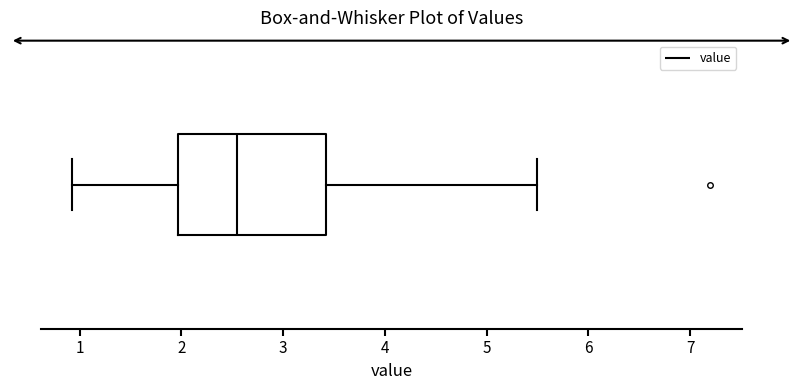

Read this box plot against the x-axis: the position of the median line, the range covered by the box, and the ends of both whiskers. The values are not printed on the chart, so give them approximately, as read against the axis.

median 2.6, box 2.0 to 3.4, whiskers 0.9 to 5.5